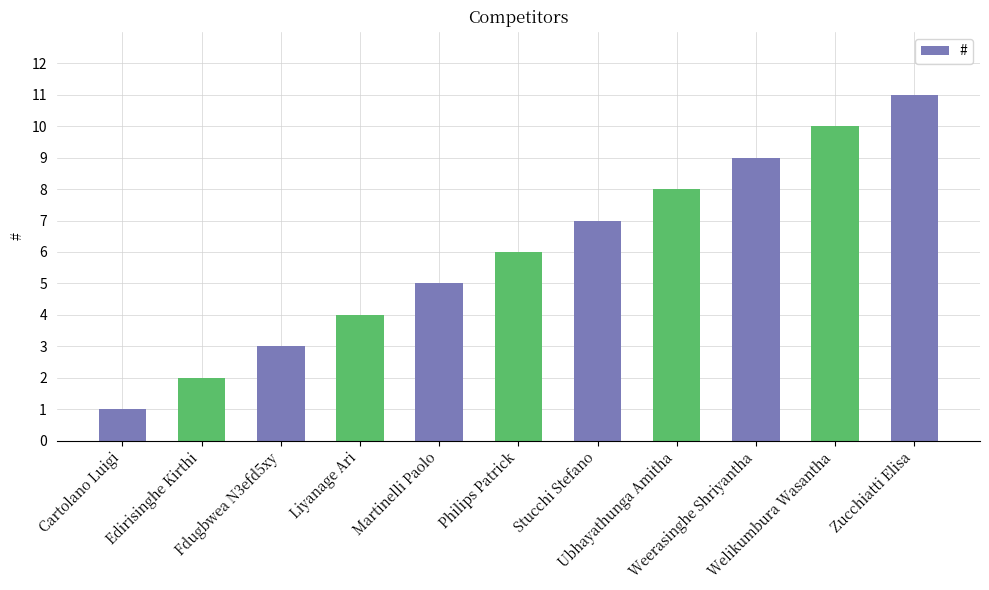

The value at Martinelli Paolo is 5. True or false?

True